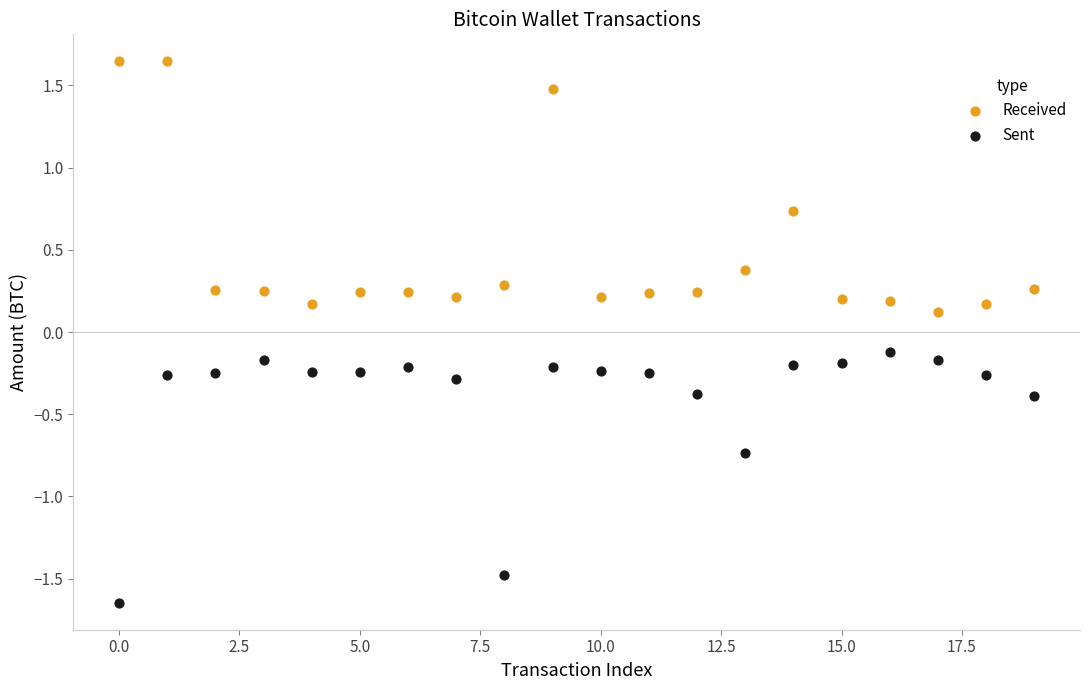

What are all the series names shown in the legend?

Received, Sent